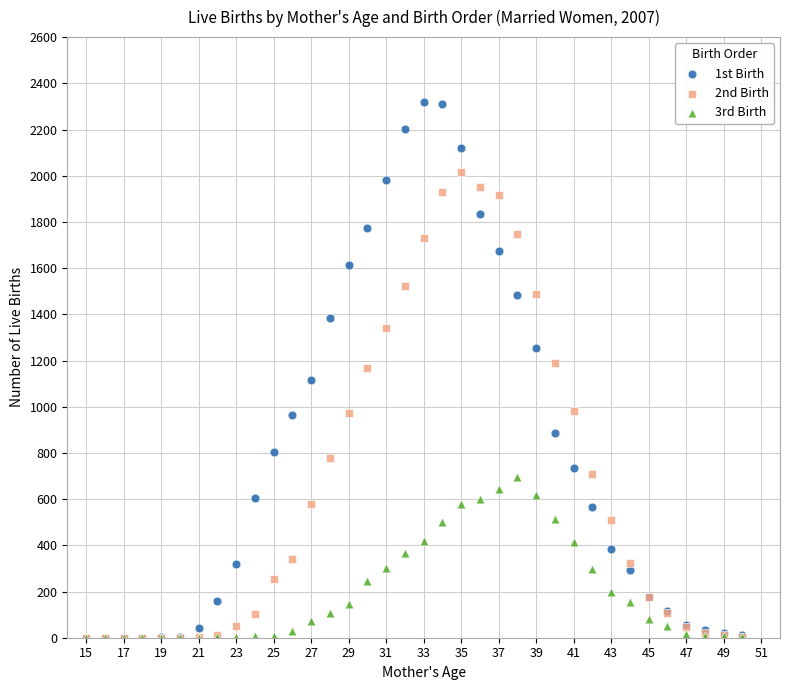

What are all the series names shown in the legend?

1st Birth, 2nd Birth, 3rd Birth